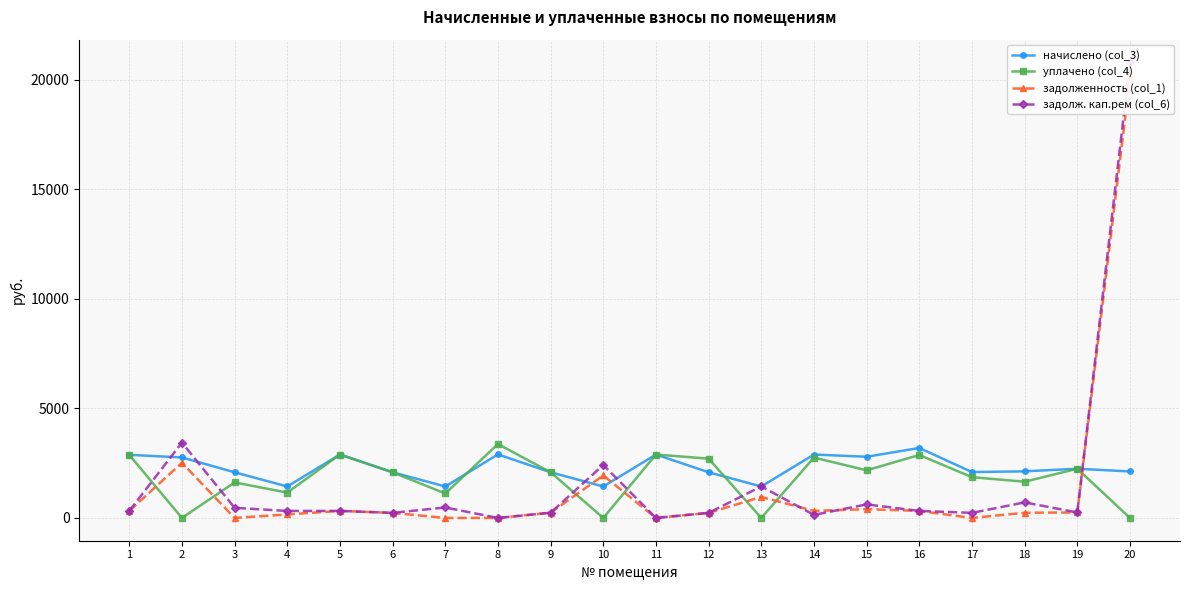

At which category is the sum across all series the highest?

20